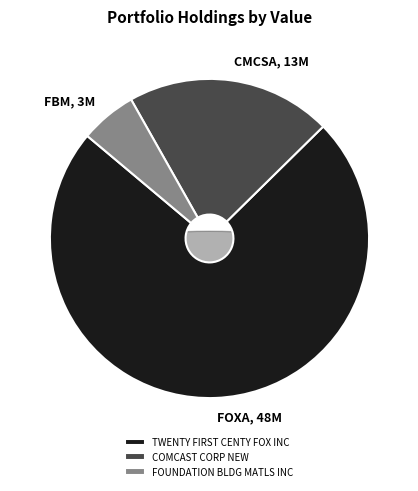

What portion of the pie excludes FOUNDATION BLDG MATLS INC?

94.3%